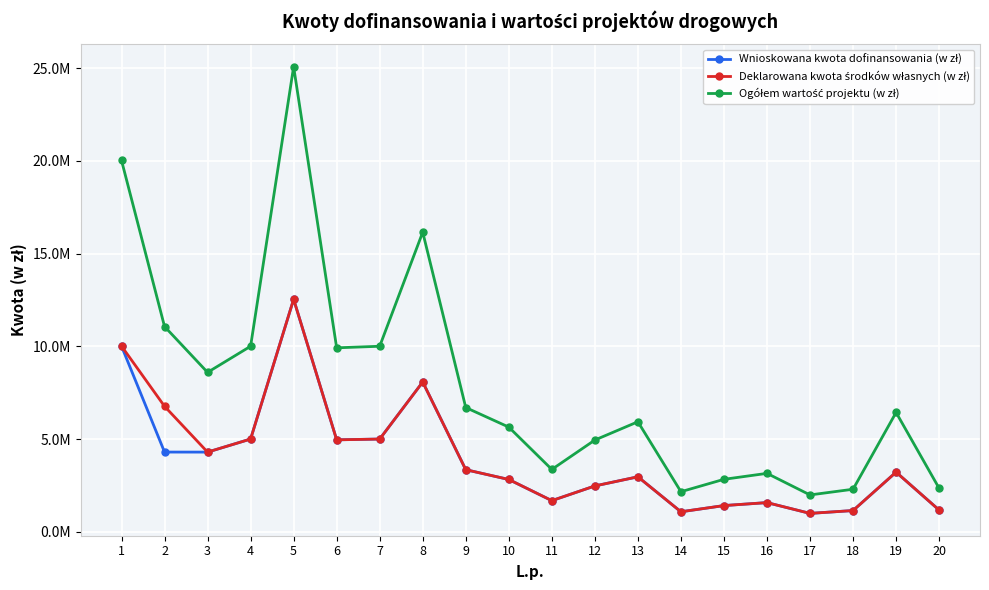

True or false: Deklarowana kwota środków własnych (w zł) and Wnioskowana kwota dofinansowania (w zł) intersect in this chart.

False